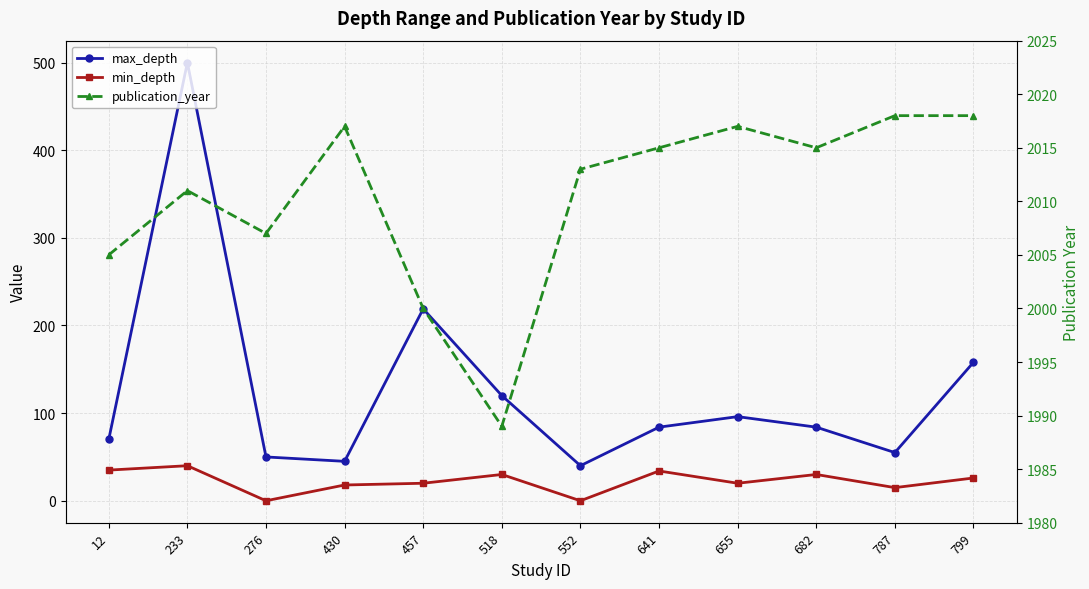

True or false: min_depth and publication_year intersect in this chart.

False